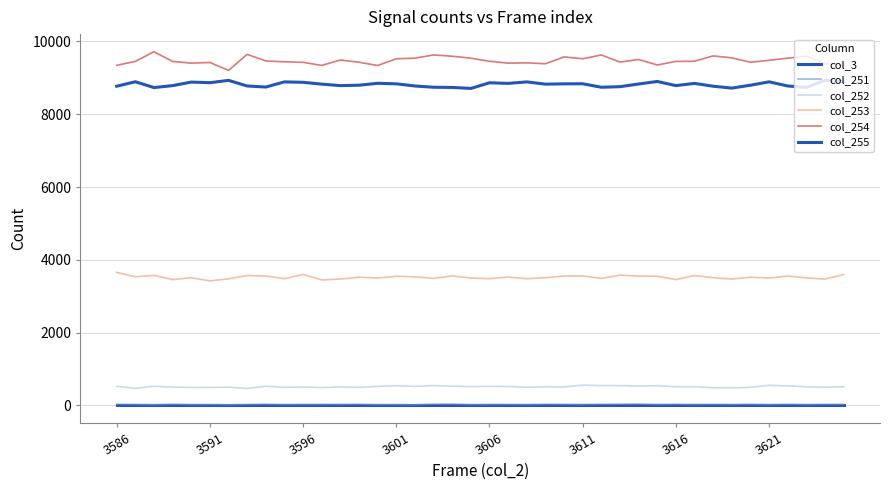

True or false: col_252 and col_253 cross at least once.

False